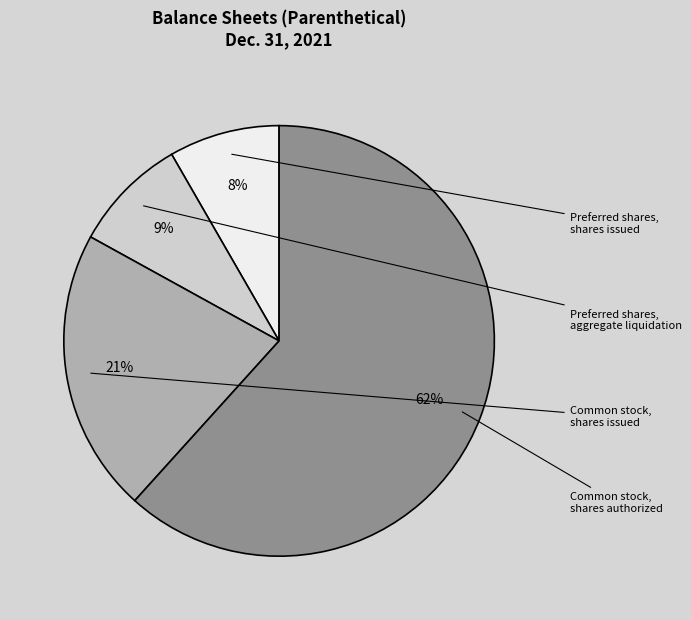

How many slices are in this pie chart?

4